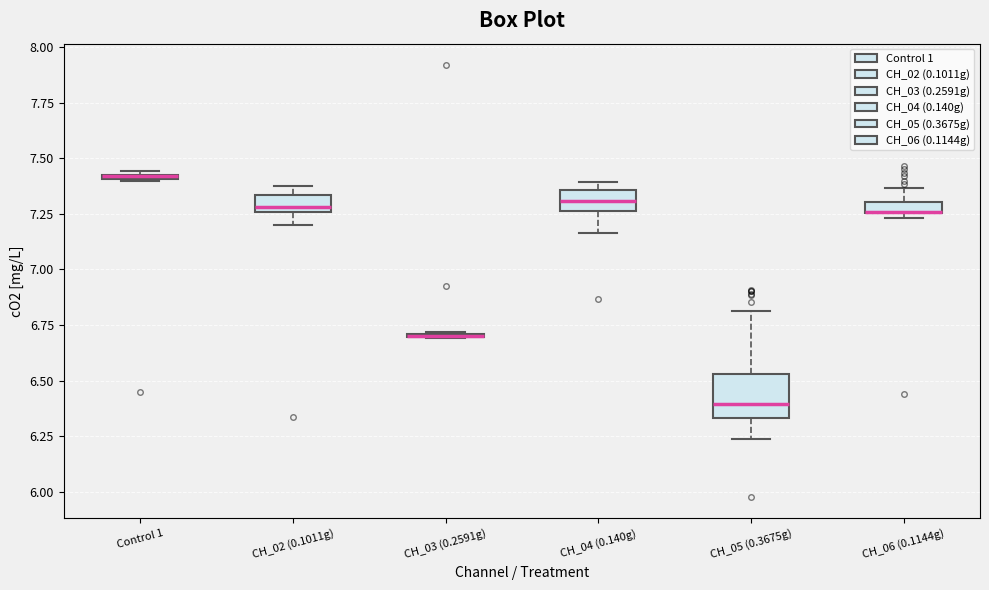

Comparing the boxes themselves (not the whiskers), which one is the tallest?

CH_05 (0.3675g)